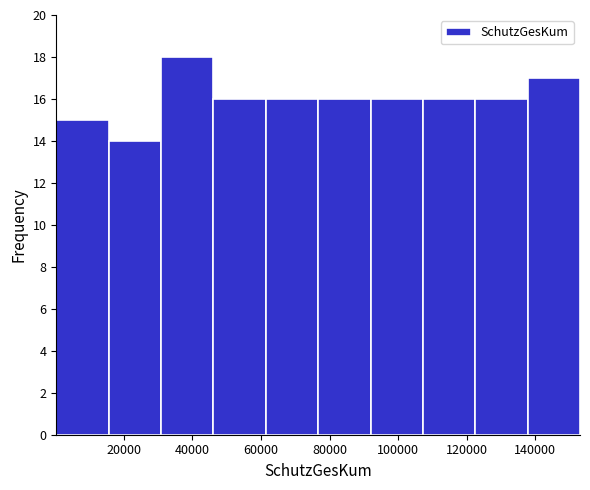

How tall is the bar that spans 0 to 16000 on the x-axis? Neither the bar edges nor the heights are printed on the chart, so give them approximately, as read against the axes.

15